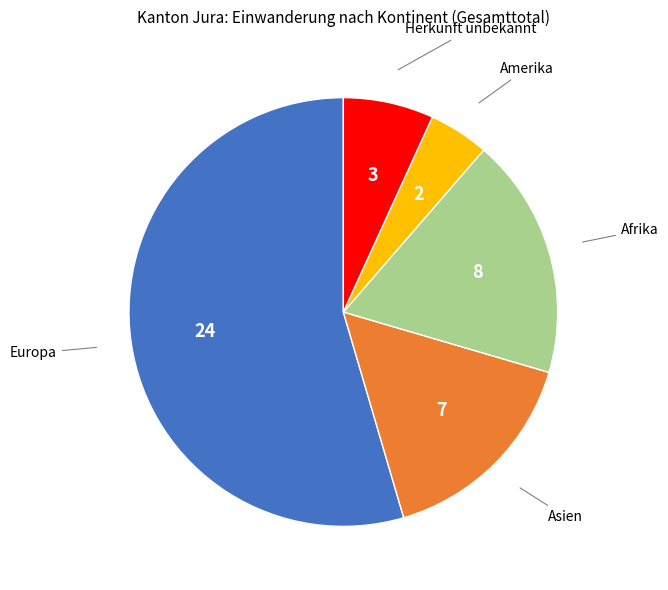

Rank the categories by value from lowest to highest.

Amerika, Herkunft unbekannt, Asien, Afrika, Europa